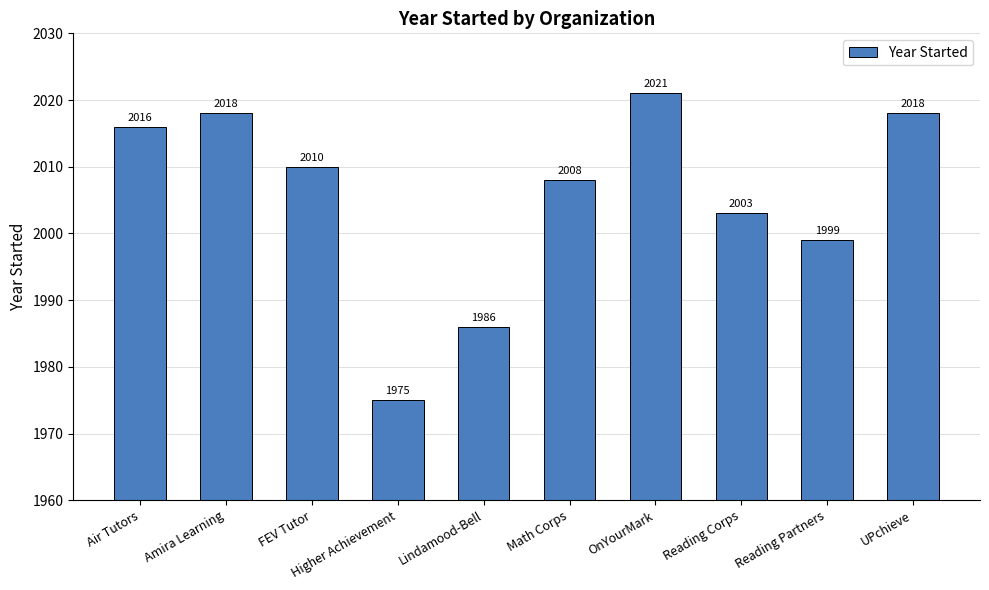

Which label corresponds to the largest value in the chart?

OnYourMark